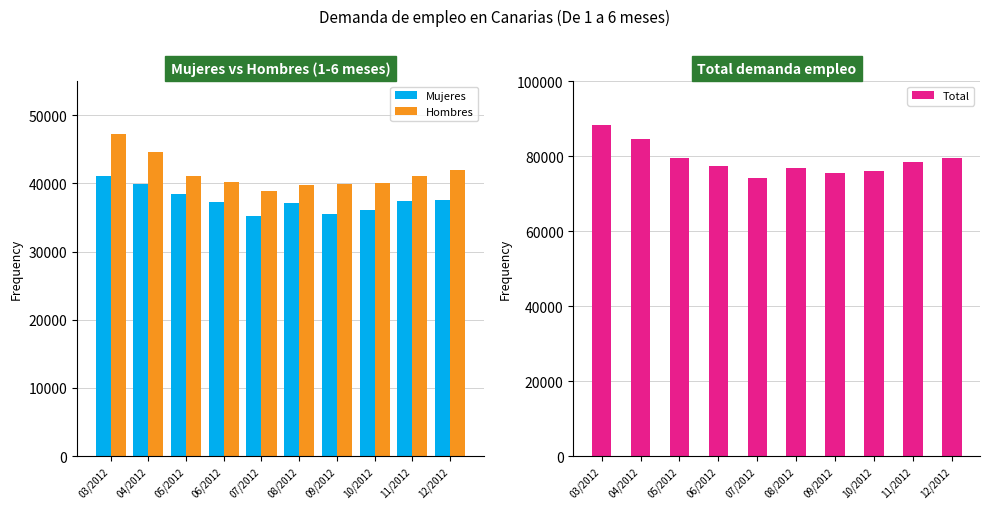

What position from the right is 06/2012?

7